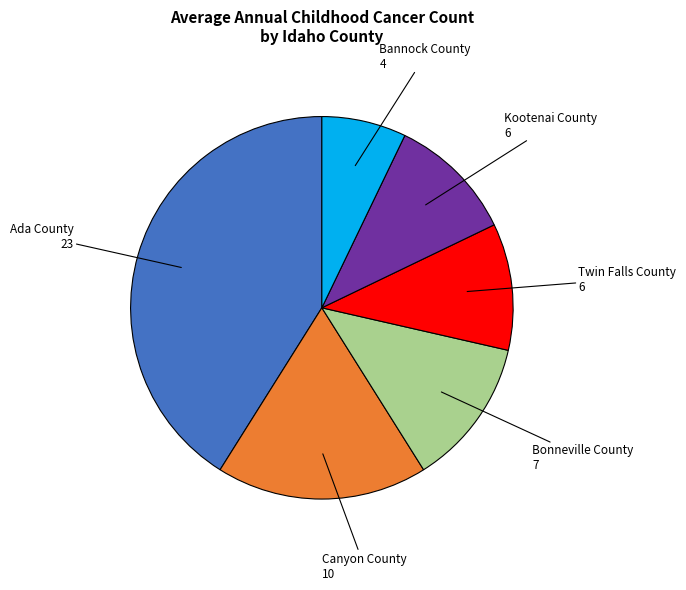

Is there a majority slice in this chart?

No